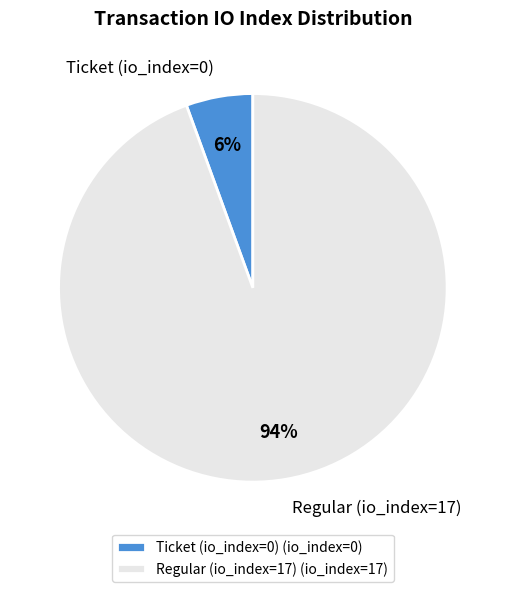

Is there any slice that represents more than half of the pie?

Yes